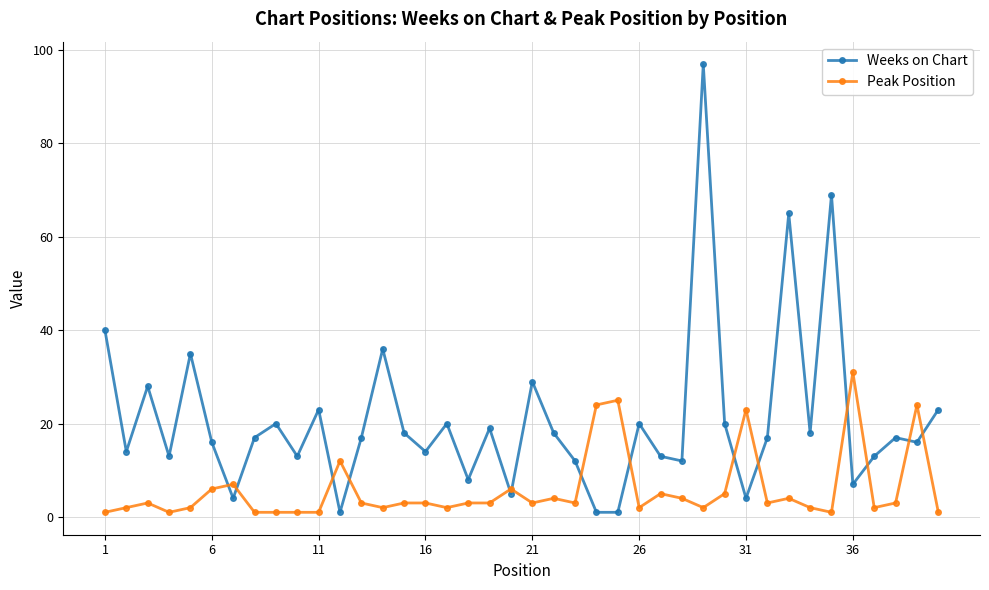

At how many categories does at least one series exceed 54?

3